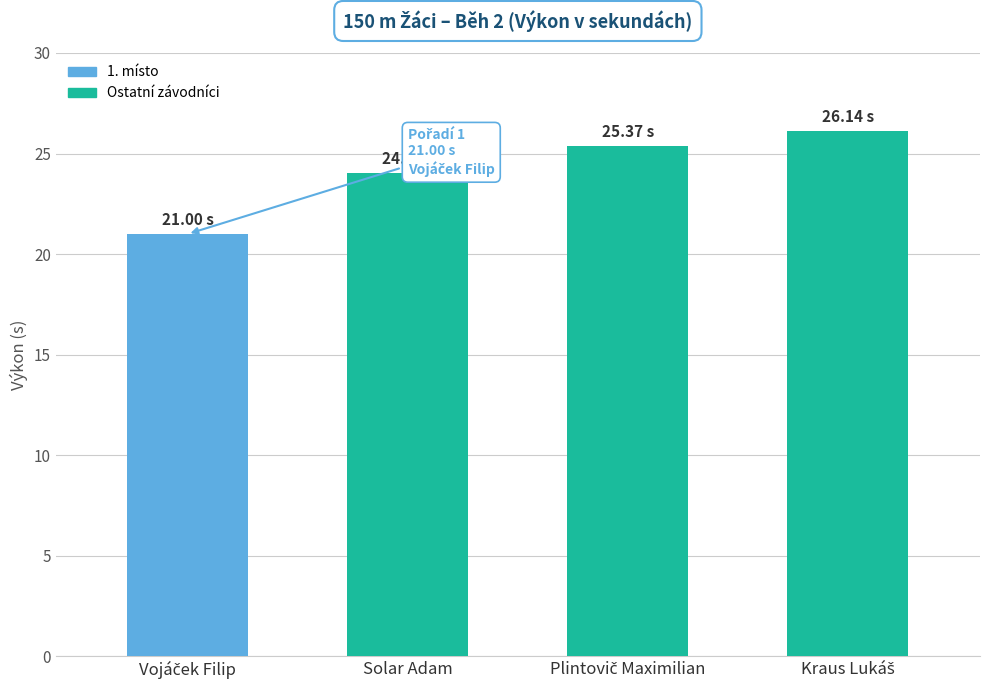

At which label is the value closest to 23?

Solar Adam